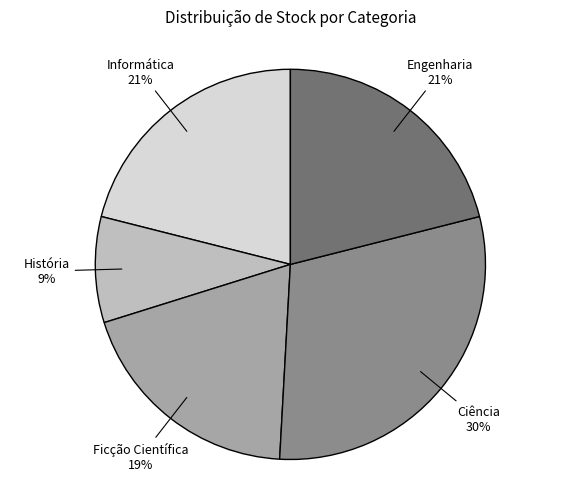

Combined, do Informática and Ciência account for over 50%?

Yes